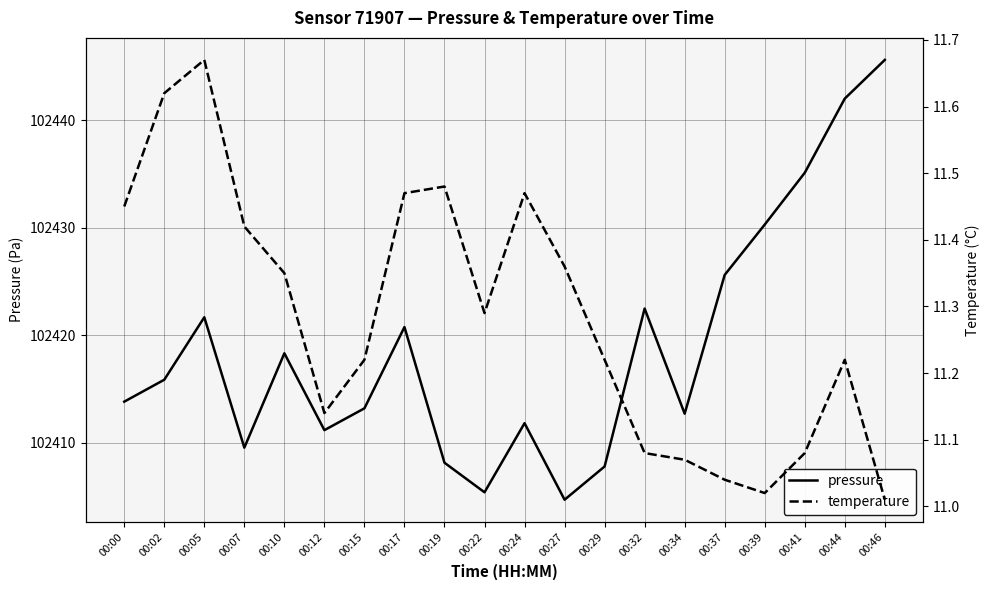

What is the approximate value of pressure at 00:05?

102421.7